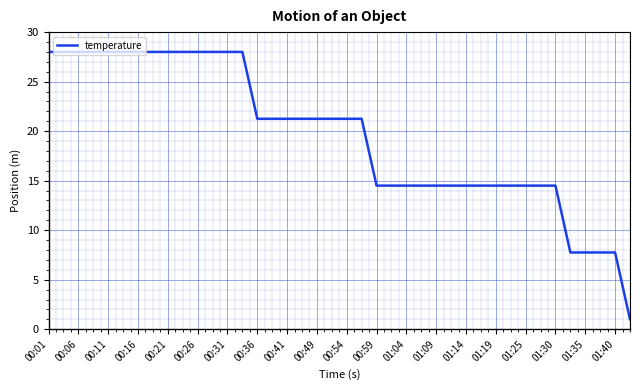

How many categories are shown in the chart?

40